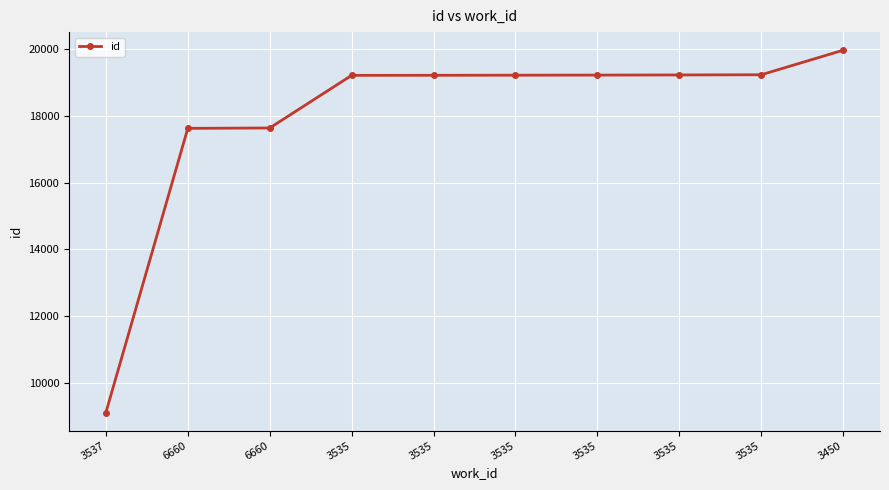

What is the difference between the maximum and minimum values?

10841